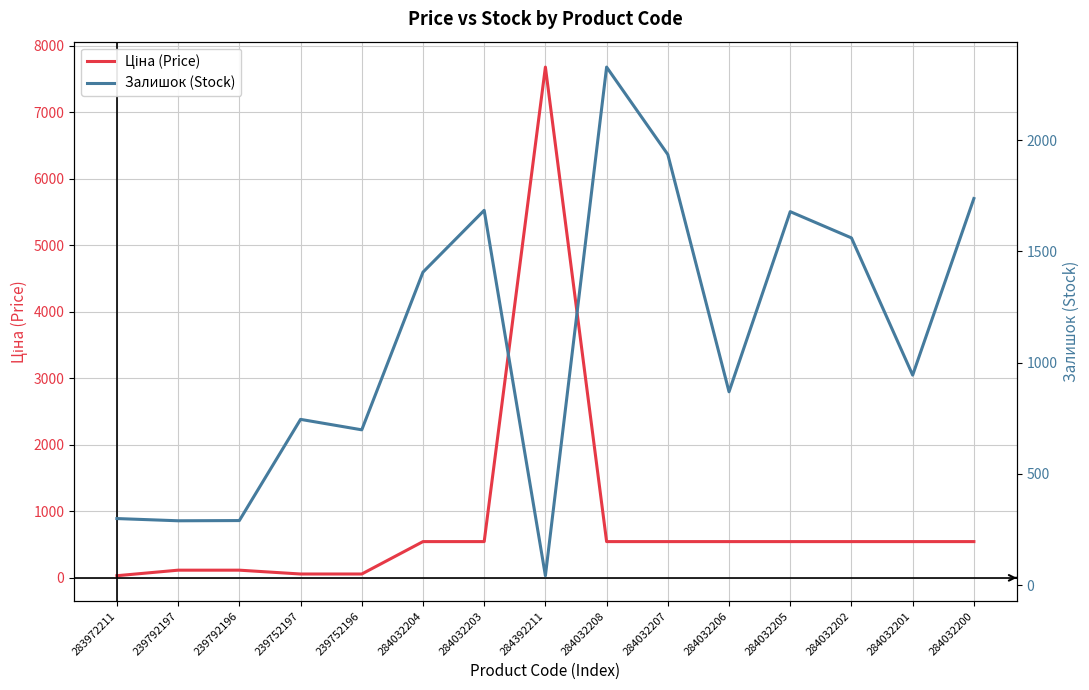

True or false: Ціна (Price) has a value of 900.2 at 284032204.

False